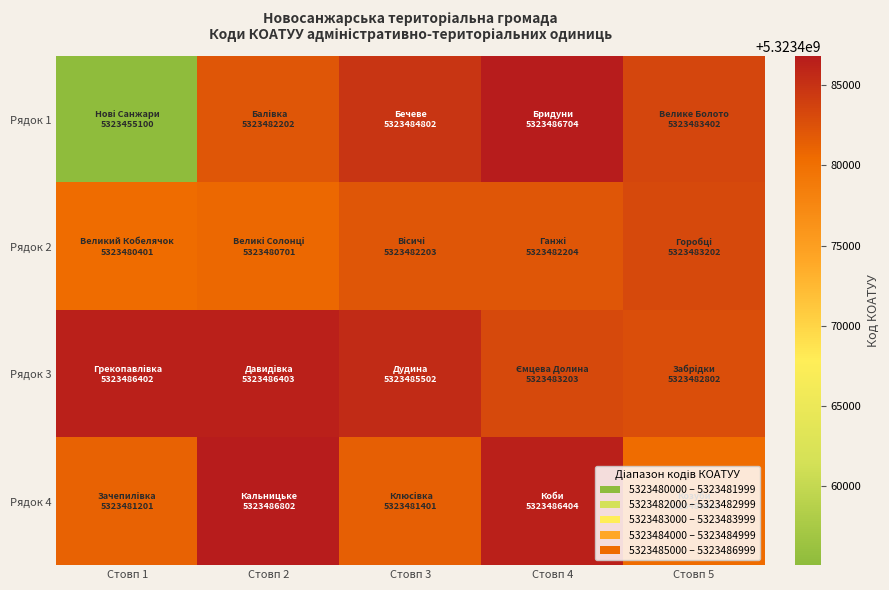

List the series in order of their peak value, highest first.

Рядок 4, Рядок 1, Рядок 3, Рядок 2